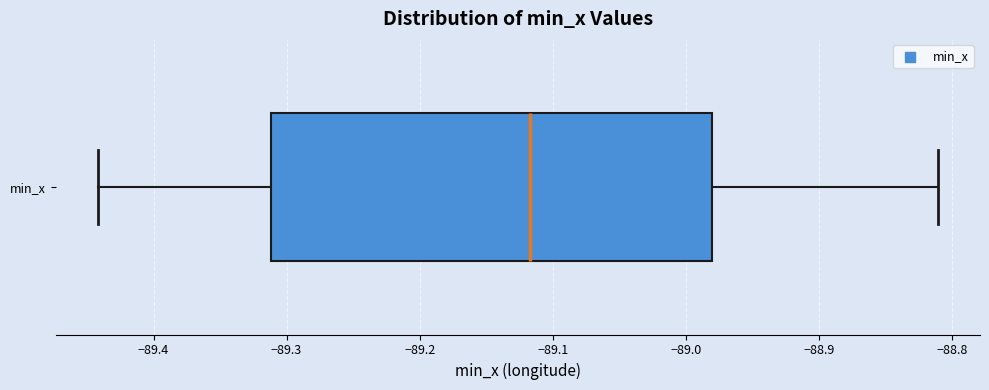

Transcribe this box plot: give where the median line is, the range the box spans, and where the two whiskers end, as read against the x-axis. The values are not printed on the chart, so give them approximately, as read against the axis.

median -89.12, box -89.31 to -88.98, whiskers -89.44 to -88.81